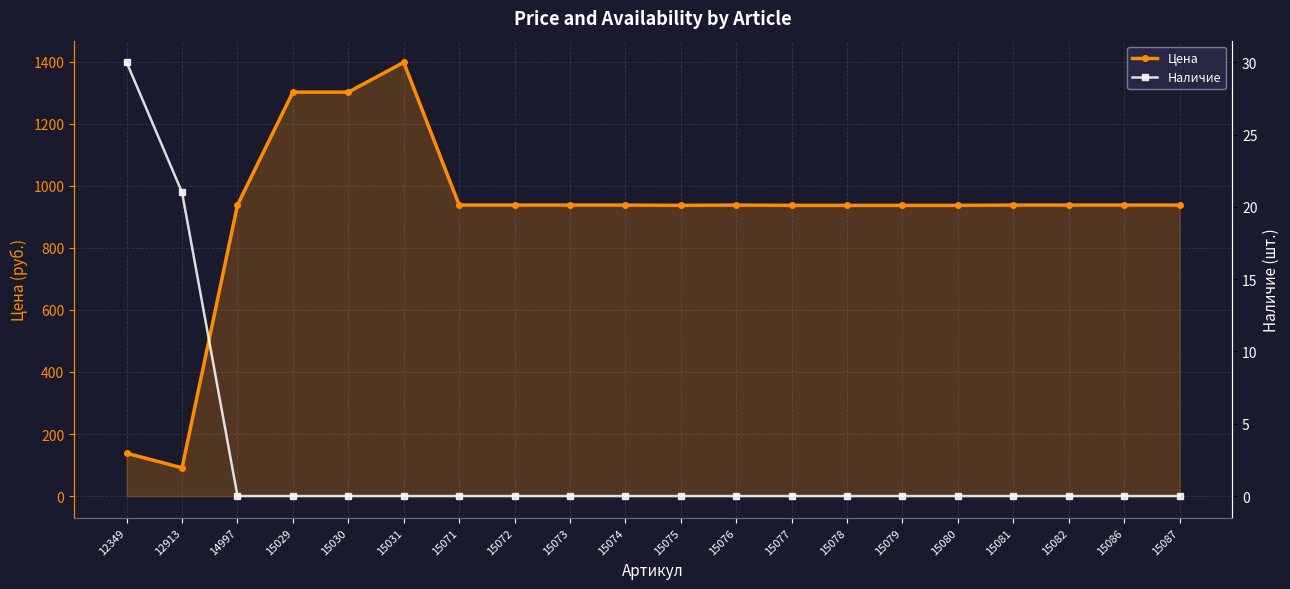

Reading right to left, extract all data points from this chart.

Цена: 938	938	938	938	937	937	937	937	938	937	938	938	938	938	1398	1302	1302	938	91	138
Наличие: 0	0	0	0	0	0	0	0	0	0	0	0	0	0	0	0	0	0	21	30